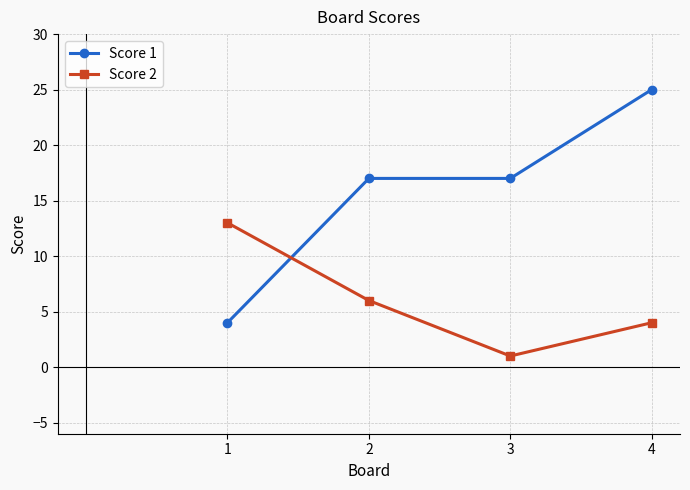

Is this an area chart (filled region under the line)?

No